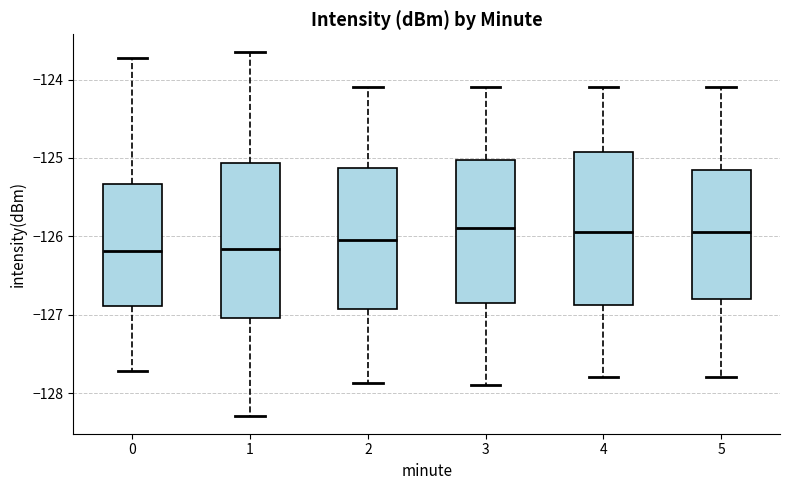

Reading left to right, read every box against the y-axis: the position of its median line, the range the box covers, and the ends of its whiskers. The values are not printed on the chart, so give them approximately, as read against the axis.

0: median -126.2, box -126.9 to -125.3, whiskers -127.7 to -123.7
1: median -126.2, box -127.0 to -125.1, whiskers -128.3 to -123.7
2: median -126.0, box -126.9 to -125.1, whiskers -127.9 to -124.1
3: median -125.9, box -126.8 to -125.0, whiskers -127.9 to -124.1
4: median -125.9, box -126.9 to -124.9, whiskers -127.8 to -124.1
5: median -125.9, box -126.8 to -125.1, whiskers -127.8 to -124.1